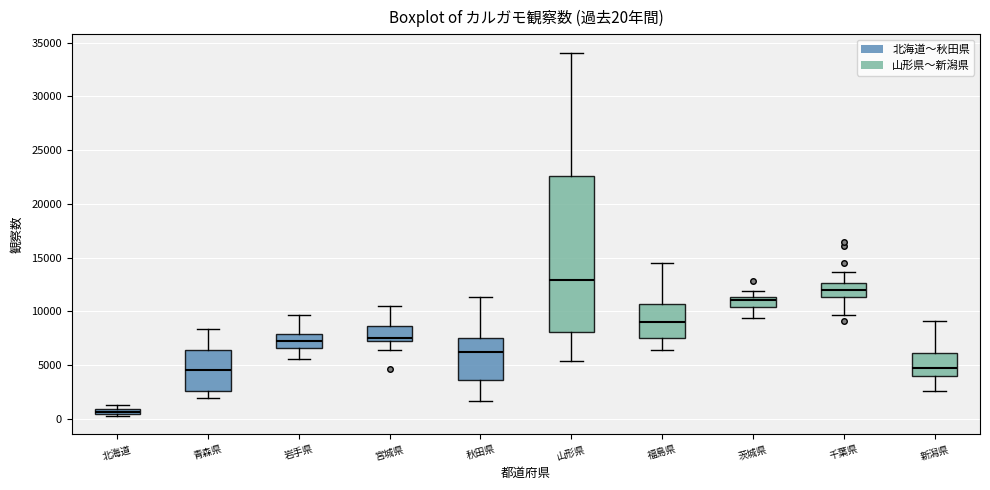

Comparing the boxes themselves (not the whiskers), which one is the tallest?

山形県